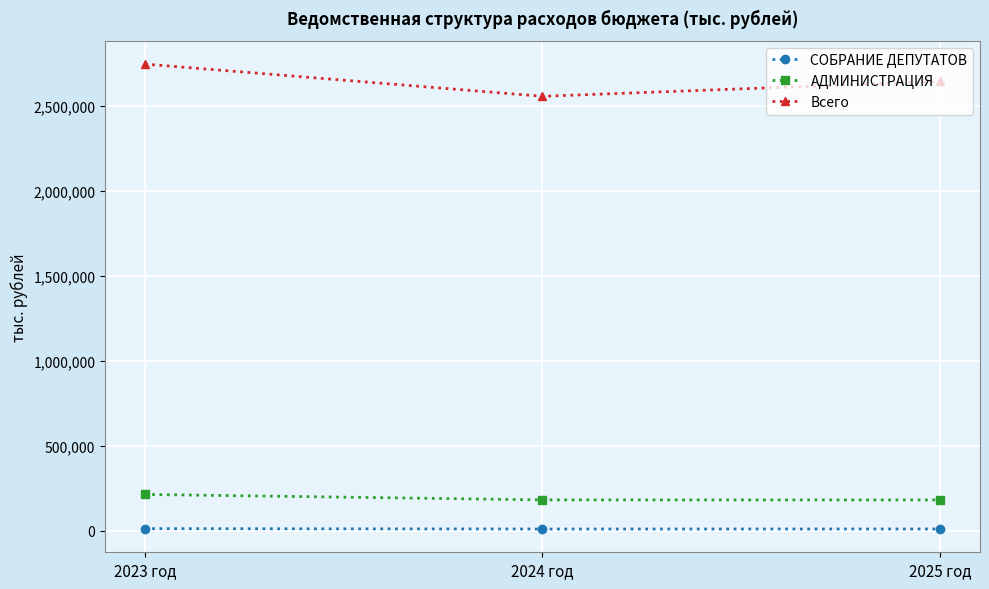

Rank the series by their maximum value, from lowest to highest.

СОБРАНИЕ ДЕПУТАТОВ, АДМИНИСТРАЦИЯ, Всего